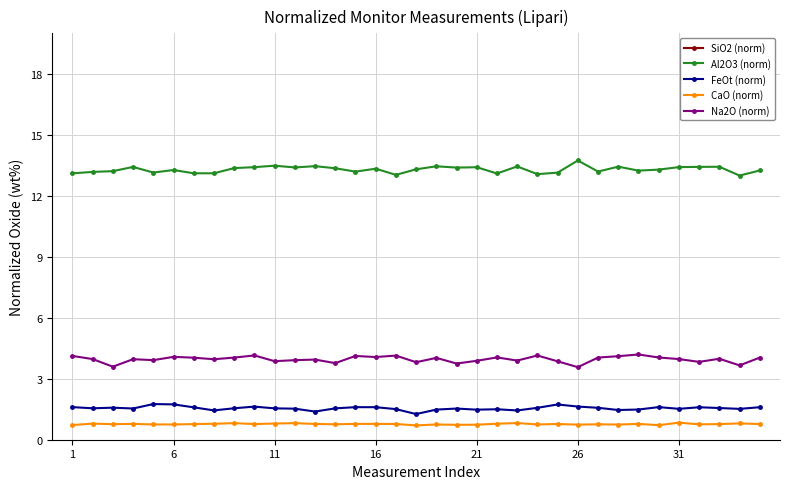

Read the Na2O (norm) value at 31.

4.0